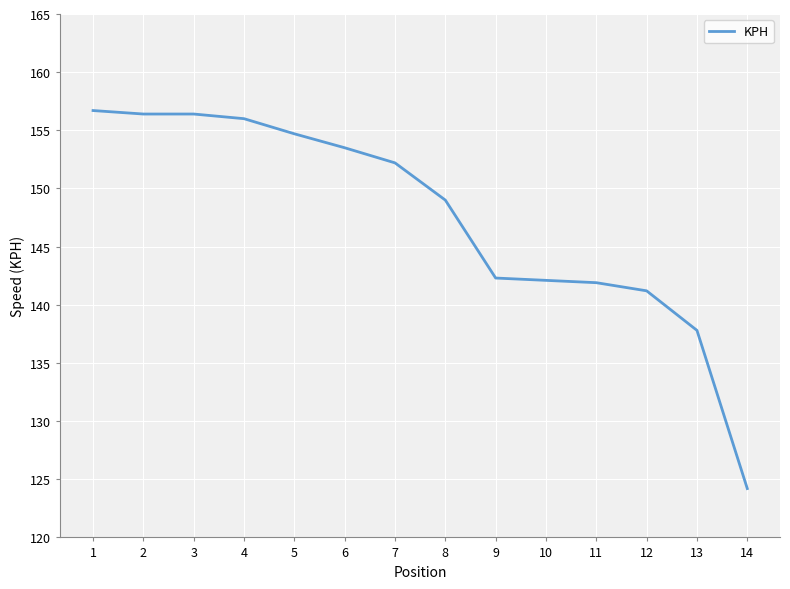

What is the approximate value at 5?

154.7